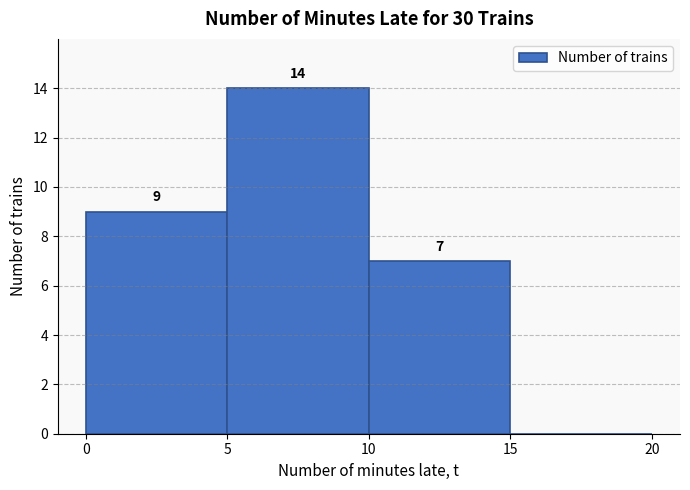

Over which range of the x-axis is the bar tallest?

5 to 10